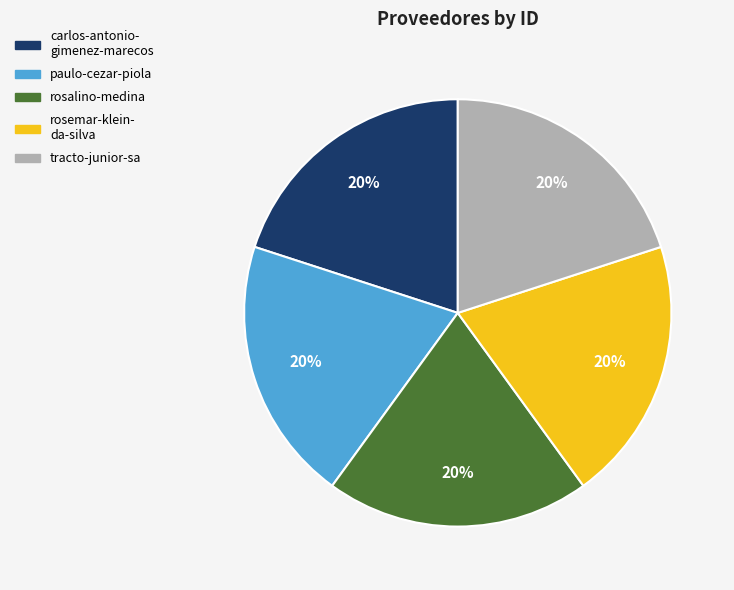

How many segments does this pie chart have?

5